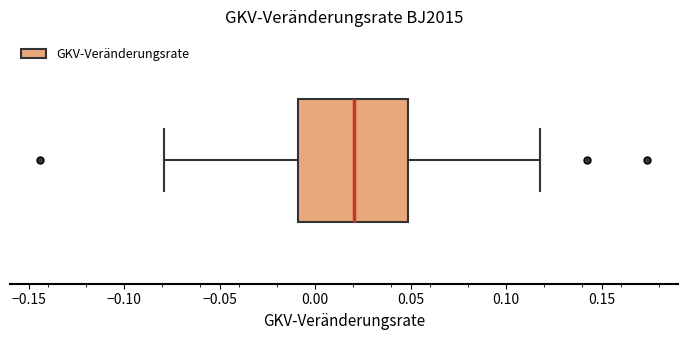

Transcribe this box plot: give where the median line is, the range the box spans, and where the two whiskers end, as read against the x-axis. The values are not printed on the chart, so give them approximately, as read against the axis.

median 0.02, box -0.01 to 0.05, whiskers -0.08 to 0.12